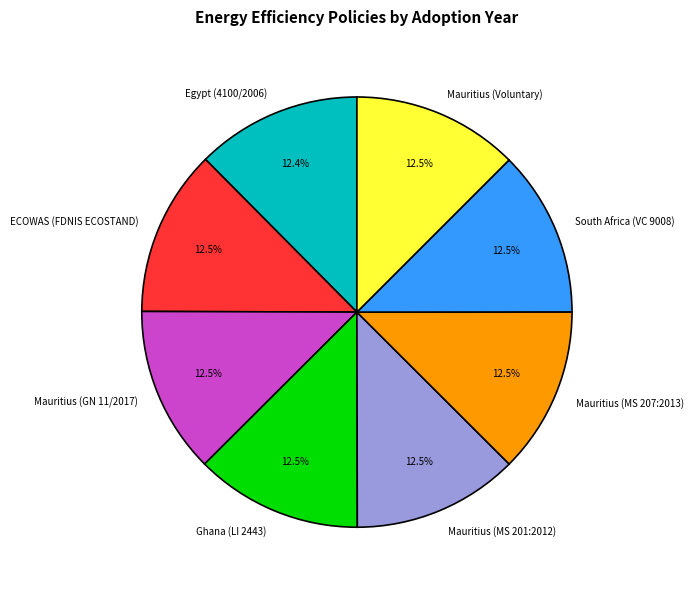

To the nearest percent, what is the average slice percentage?

12%